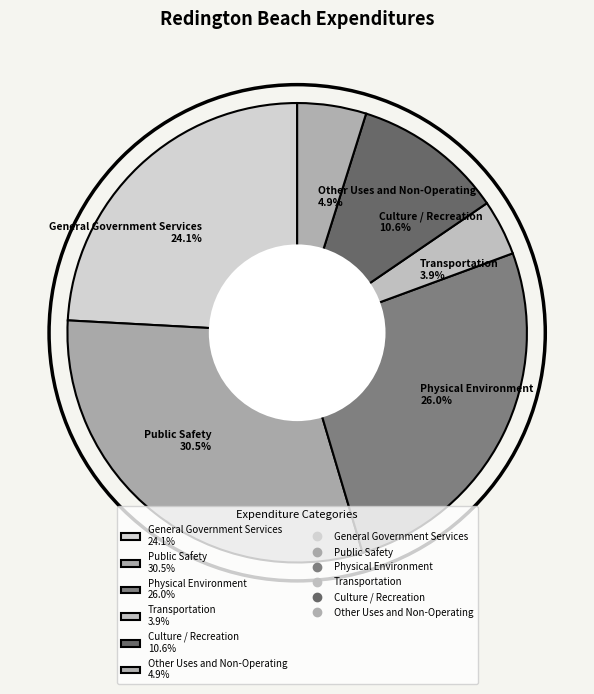

How many slices are in this pie chart?

6